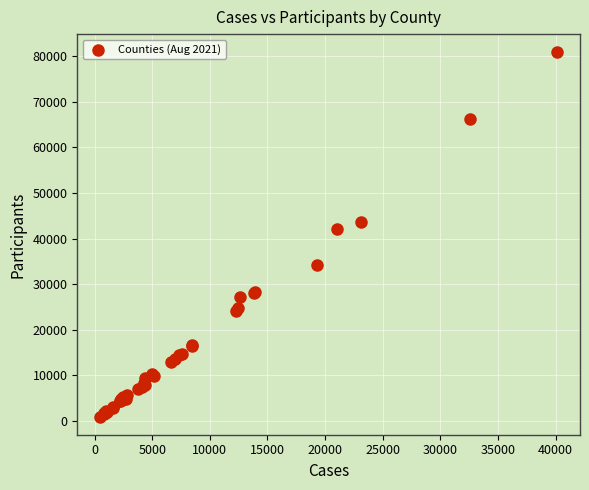

What Y value in the scatter plot is closest to 40896?

42053